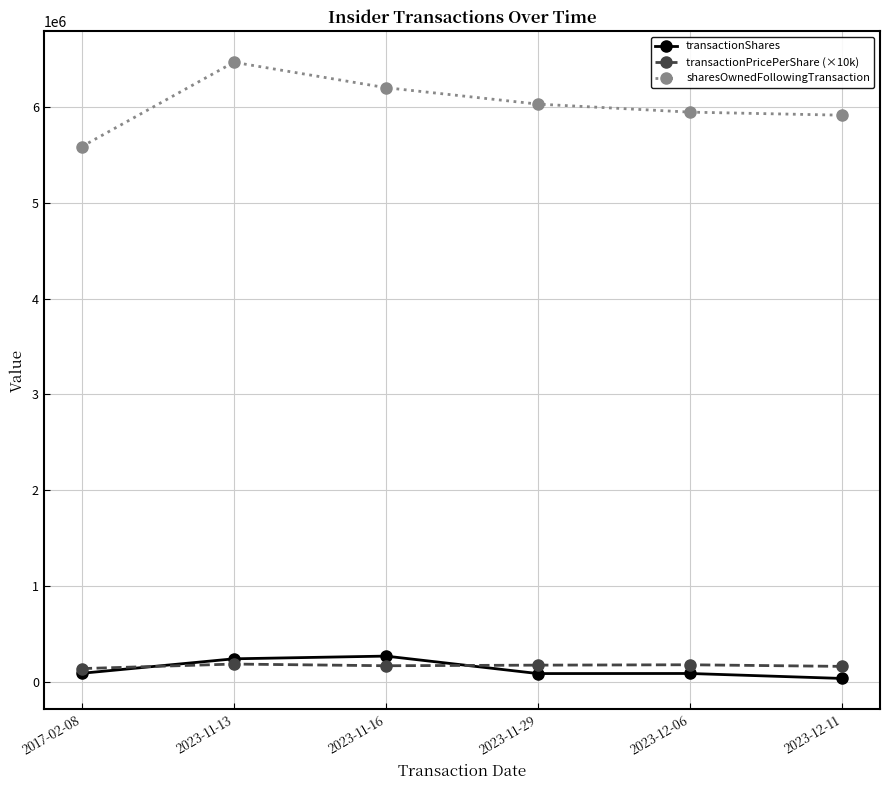

Which category has the highest value across all series?

2023-11-13